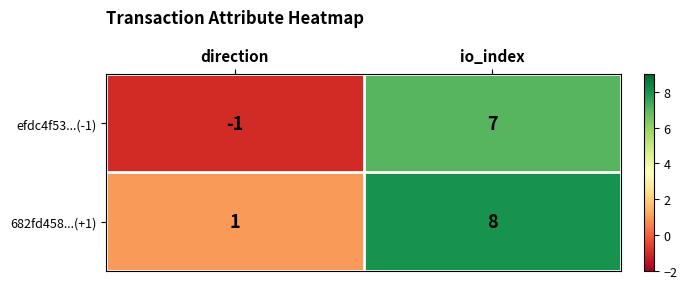

True or false: efdc4f53...(-1) has a value of -1 at direction.

True